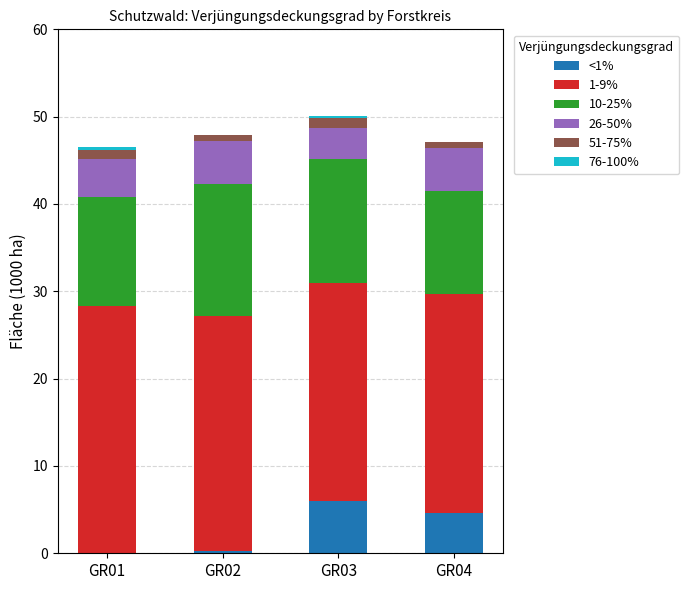

What is the highest value of the <1% series?

6.0